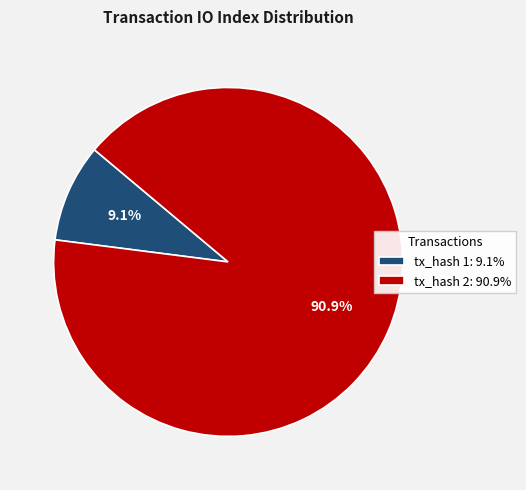

Rank the categories by value from highest to lowest.

tx_hash 2: 90.9%, tx_hash 1: 9.1%